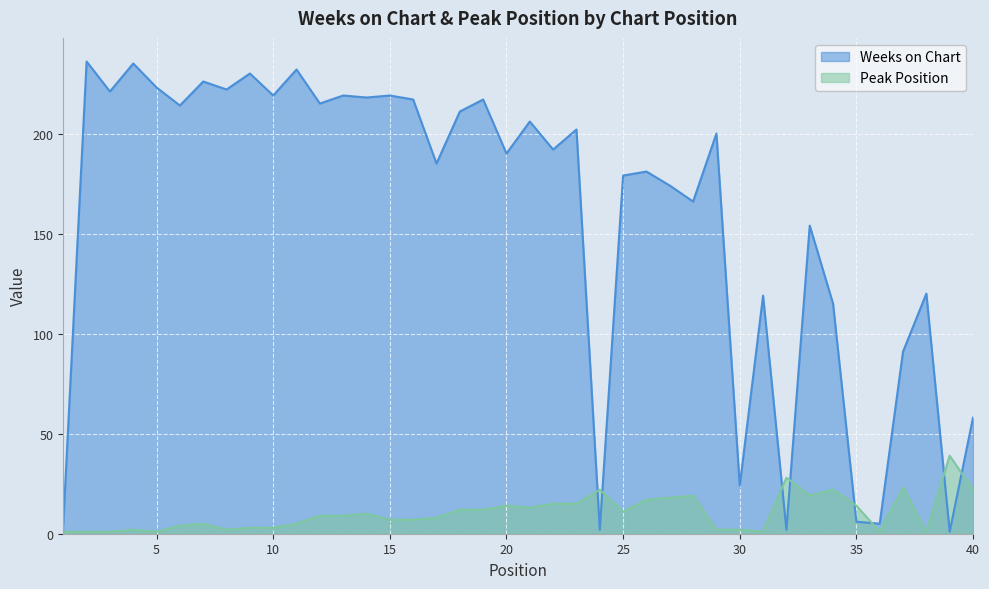

At which label does Weeks on Chart reach its peak?

2